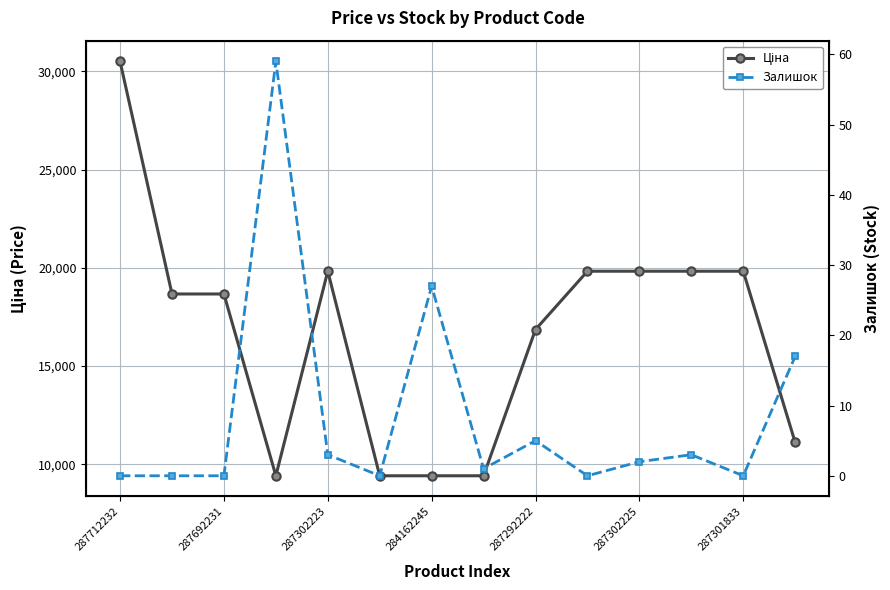

True or false: Ціна has a value of 2281.5 at 287302225.

False